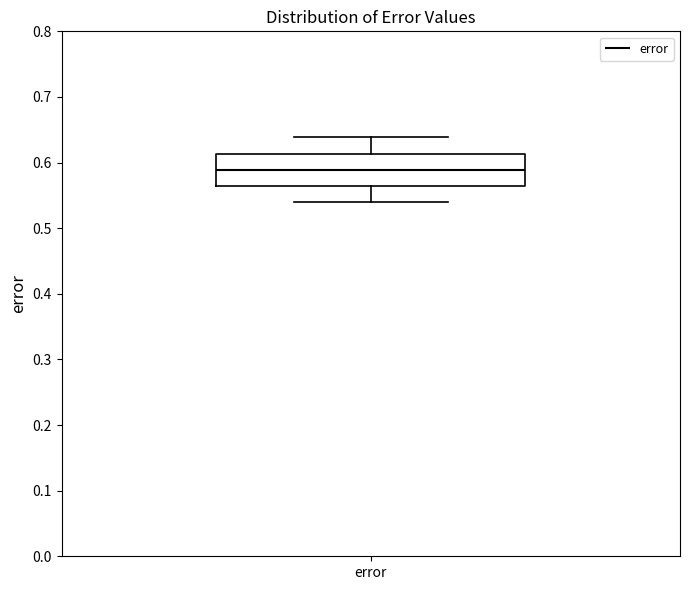

Read this box plot against the y-axis: the position of the median line, the range covered by the box, and the ends of both whiskers. The values are not printed on the chart, so give them approximately, as read against the axis.

median 0.59, box 0.56 to 0.61, whiskers 0.54 to 0.64